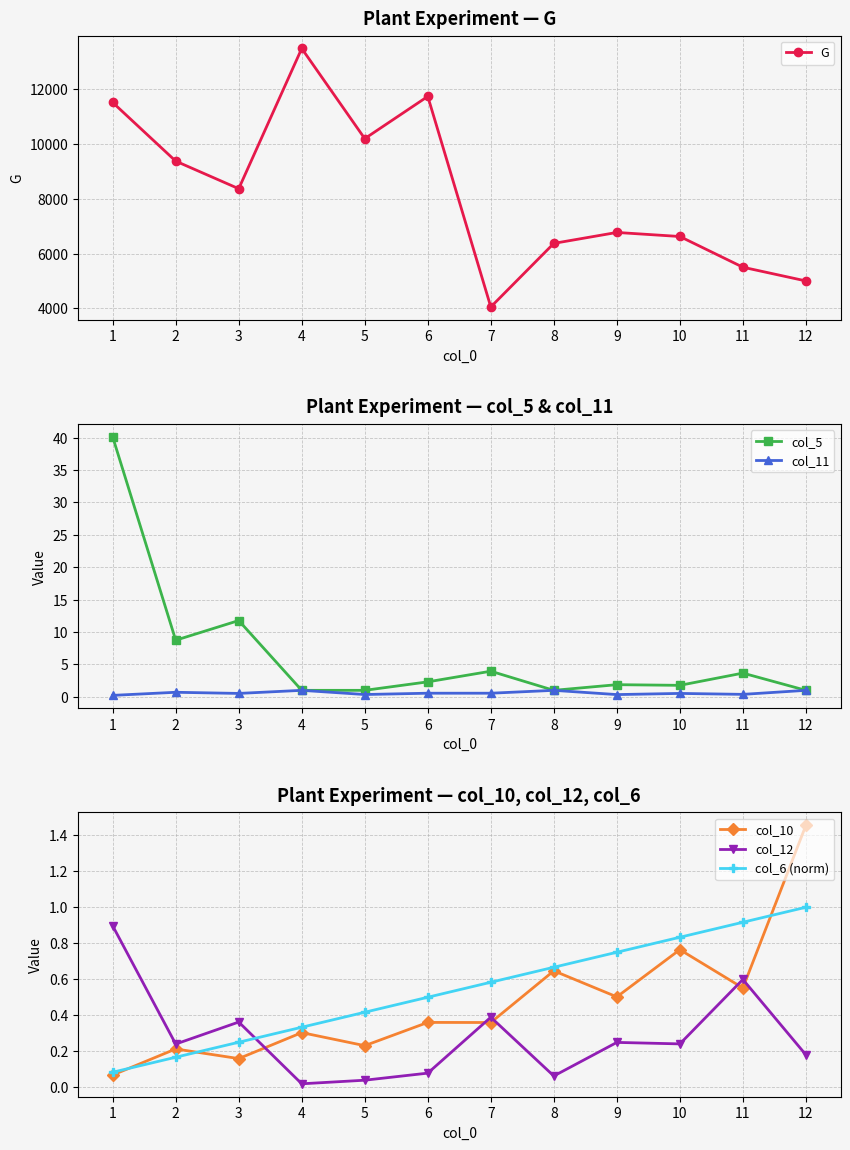

Where is the first local minimum for G?

3